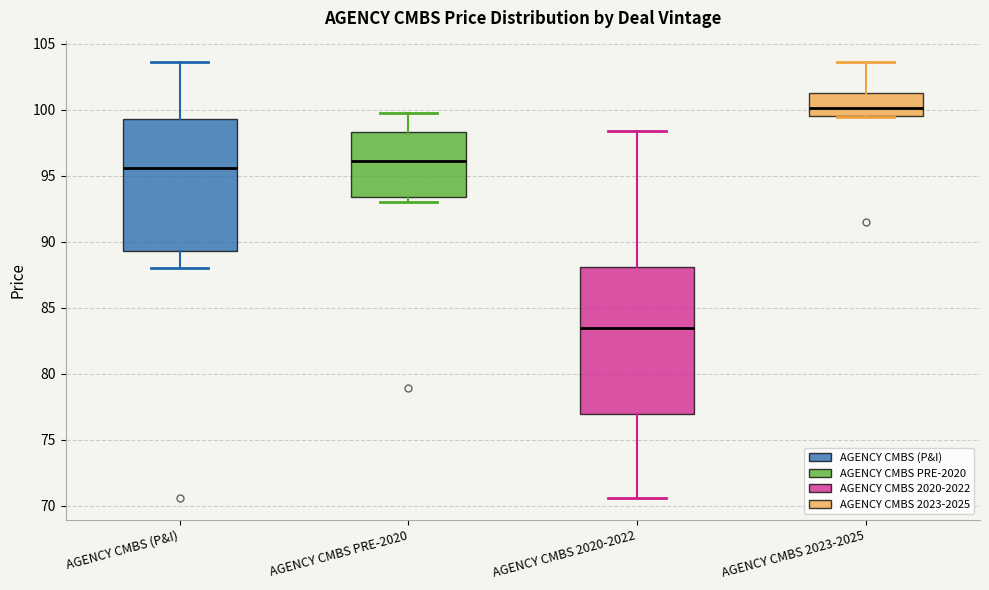

Comparing the boxes themselves (not the whiskers), which one is the tallest?

AGENCY CMBS 2020-2022